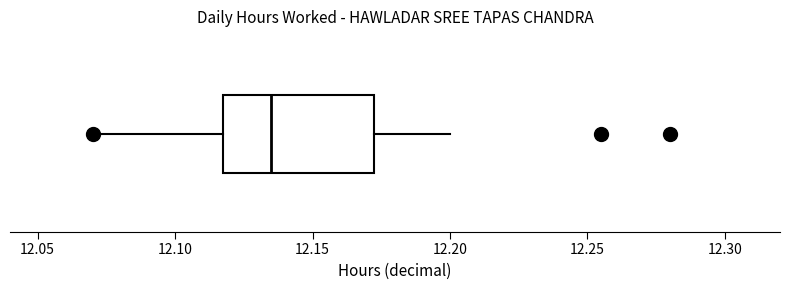

Transcribe this box plot: give where the median line is, the range the box spans, and where the two whiskers end, as read against the x-axis. The values are not printed on the chart, so give them approximately, as read against the axis.

median 12.135, box 12.120 to 12.175, whiskers 12.070 to 12.200